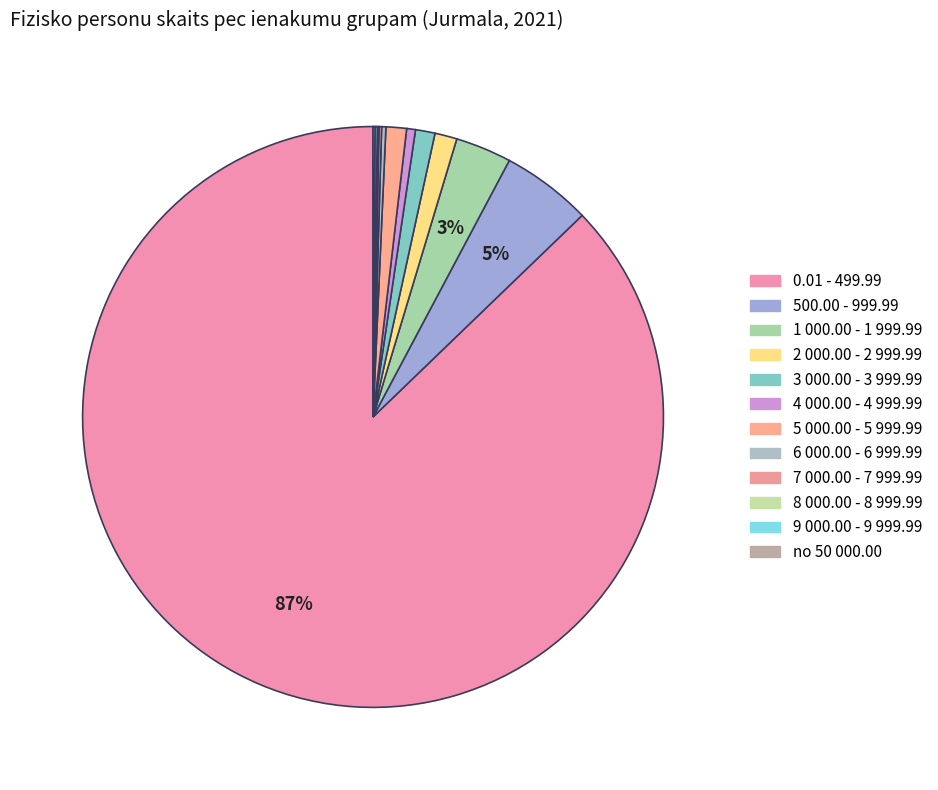

Which category has the biggest portion of the pie?

0.01 - 499.99